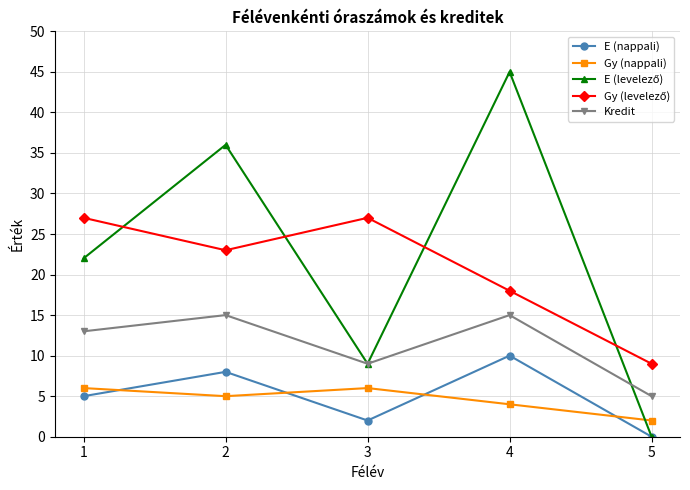

True or false: Gy (nappali) and Kredit intersect in this chart.

False